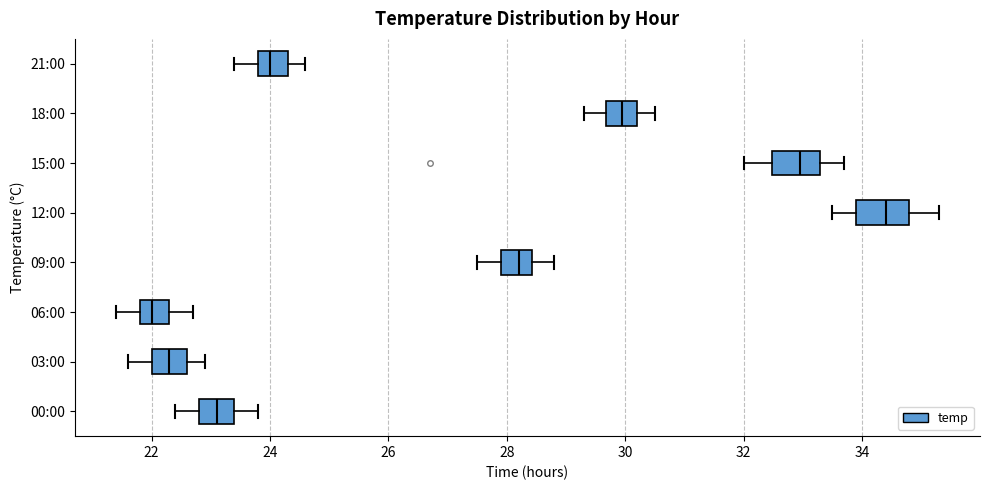

Where is the left edge of the box for 03:00 on the x-axis? The values are not printed on the chart, so give them approximately, as read against the axis.

22.0